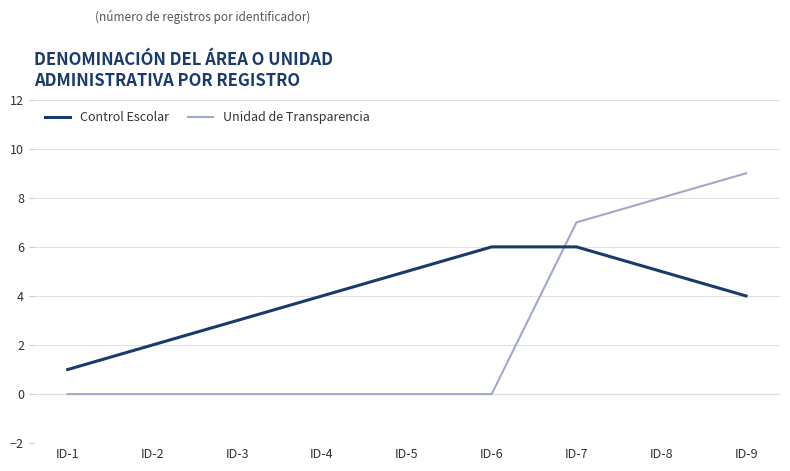

True or false: Unidad de Transparencia has a value of 0 at ID-2.

True